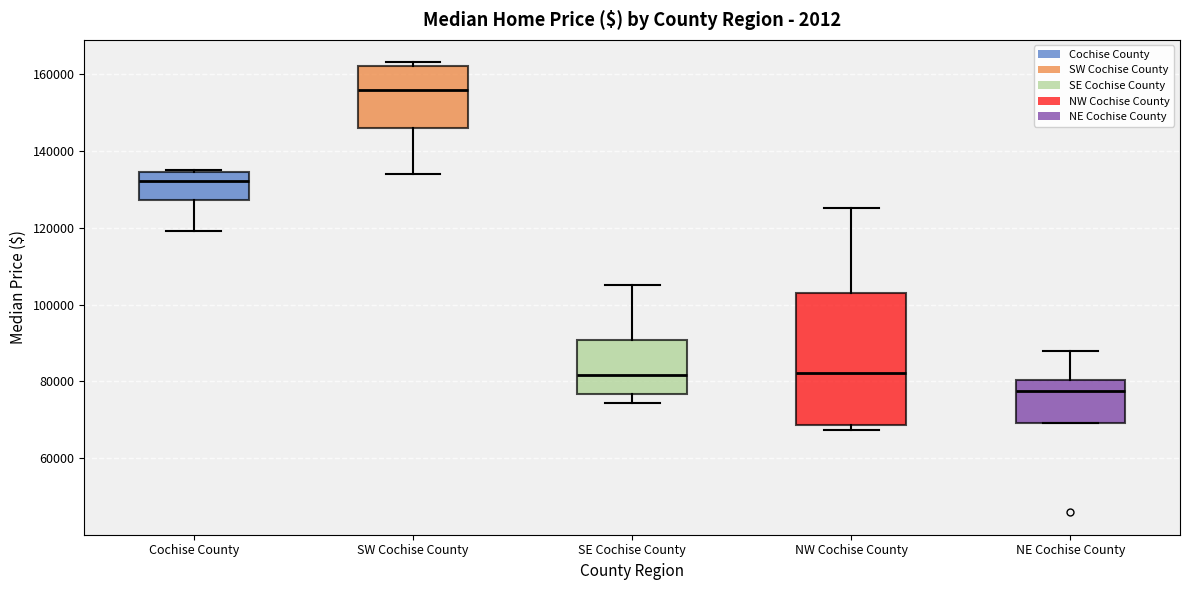

Reading left to right, transcribe this box plot: for each box, give where its median line is, the range the box spans, and where its two whiskers end, as read against the y-axis. The values are not printed on the chart, so give them approximately, as read against the axis.

Cochise County: median 132000, box 128000 to 134000, whiskers 120000 to 136000
SW Cochise County: median 156000, box 146000 to 162000, whiskers 134000 to 162000 (just above the box's upper edge)
SE Cochise County: median 82000, box 76000 to 90000, whiskers 74000 to 106000
NW Cochise County: median 82000, box 68000 to 102000, whiskers 68000 (just below the box's lower edge) to 126000
NE Cochise County: median 78000, box 70000 to 80000, whiskers 70000 to 88000